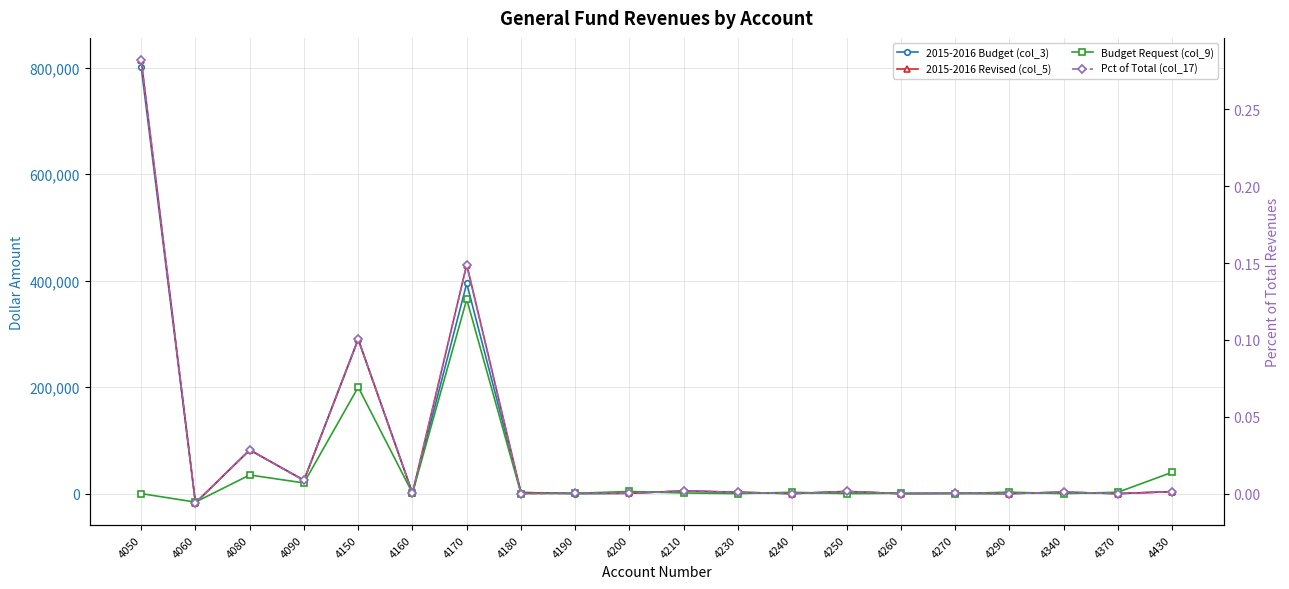

What is the total value across all series at 4190?

960.0